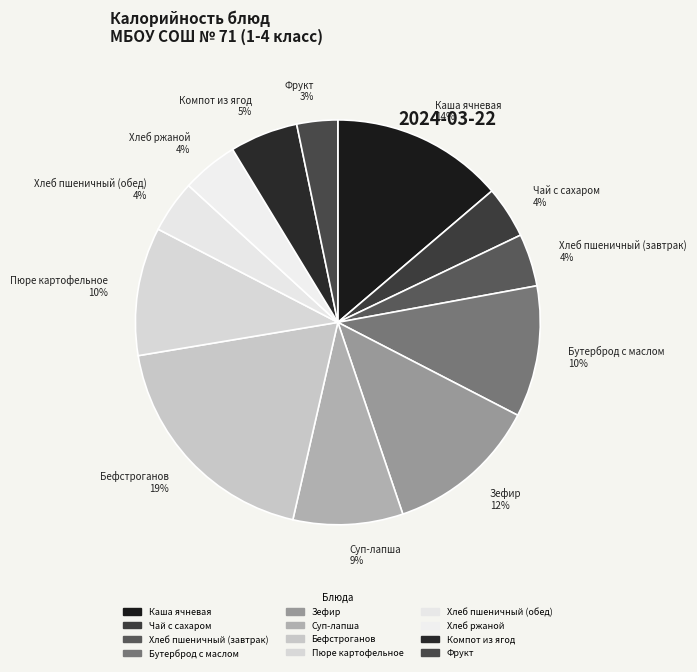

Which category has the smallest portion of the pie?

Фрукт